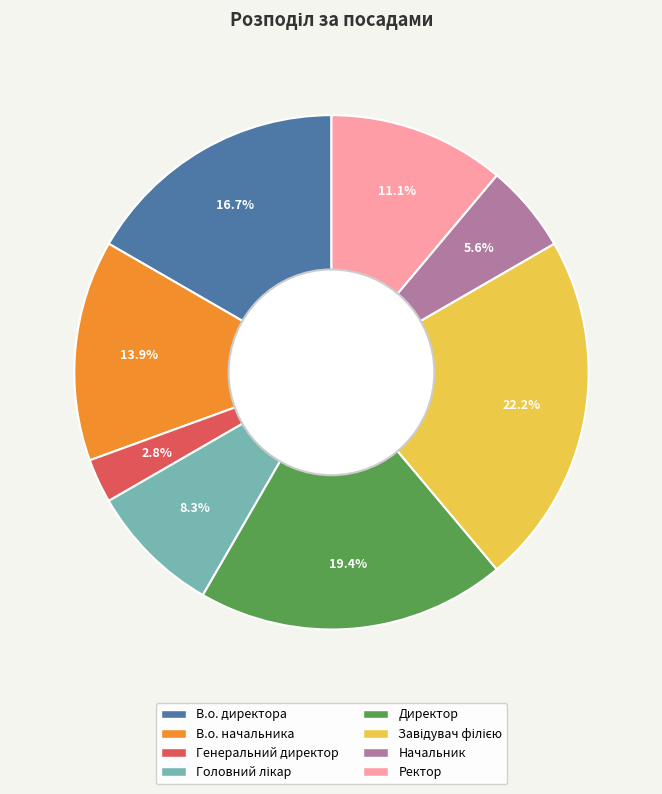

Which has a higher value, В.о. начальника or Начальник?

В.о. начальника